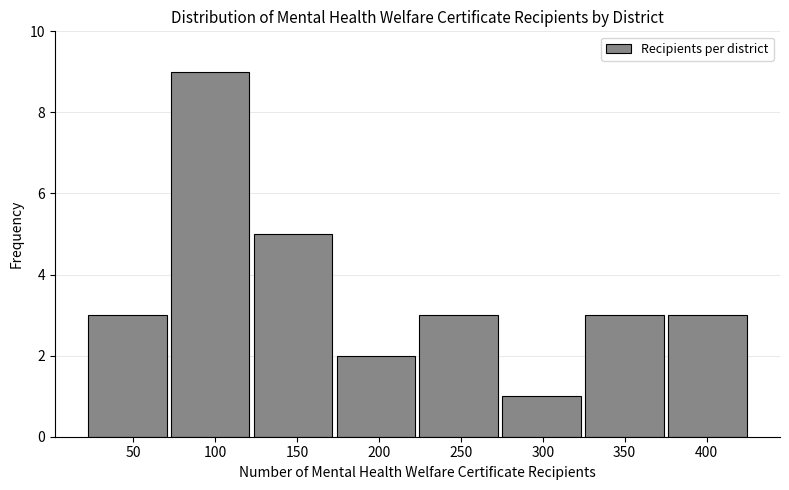

How tall is the bar that spans 20 to 70 on the x-axis? Neither the bar edges nor the heights are printed on the chart, so give them approximately, as read against the axes.

3